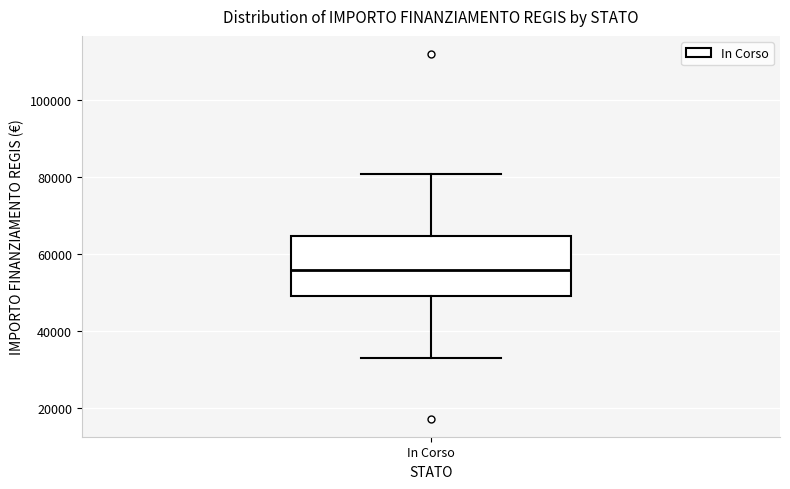

Where does the lower whisker of the box for In Corso end on the y-axis? The values are not printed on the chart, so give them approximately, as read against the axis.

32000